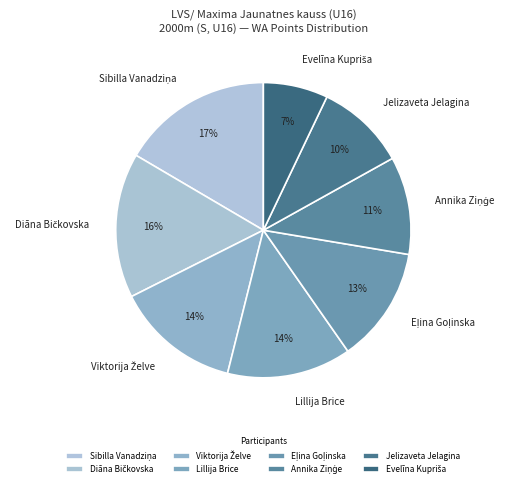

Count the number of slices in the pie.

8